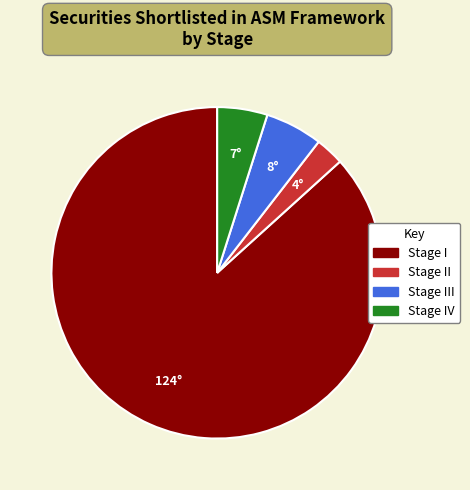

Count the number of slices in the pie.

4